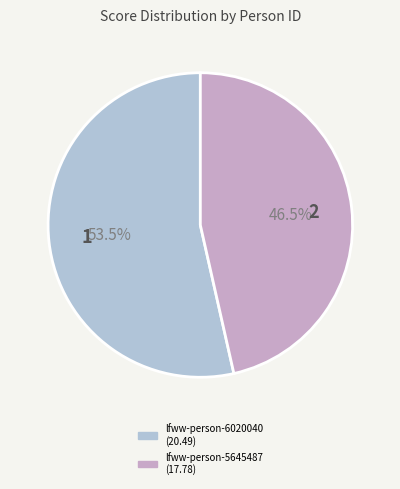

How many segments does this pie chart have?

2